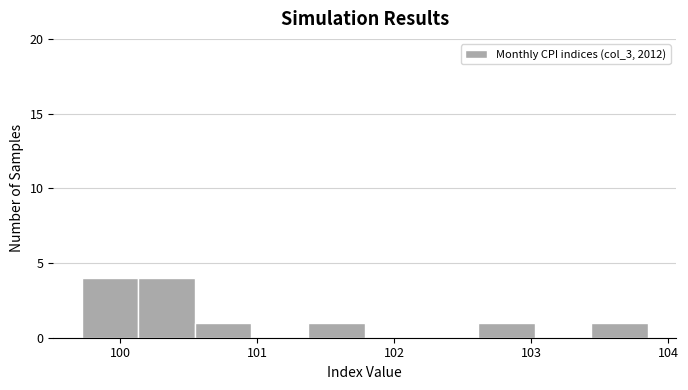

Reading left to right, list every bar in this chart as the range it spans on the x-axis followed by its height. Neither the bar edges nor the heights are printed on the chart, so give them approximately, as read against the axes.

99.7 to 100.1: 4
100.1 to 100.5: 4
100.5 to 101.0: 1
101.0 to 101.4: 0
101.4 to 101.8: 1
101.8 to 102.2: 0
102.2 to 102.6: 0
102.6 to 103.0: 1
103.0 to 103.4: 0
103.4 to 103.9: 1